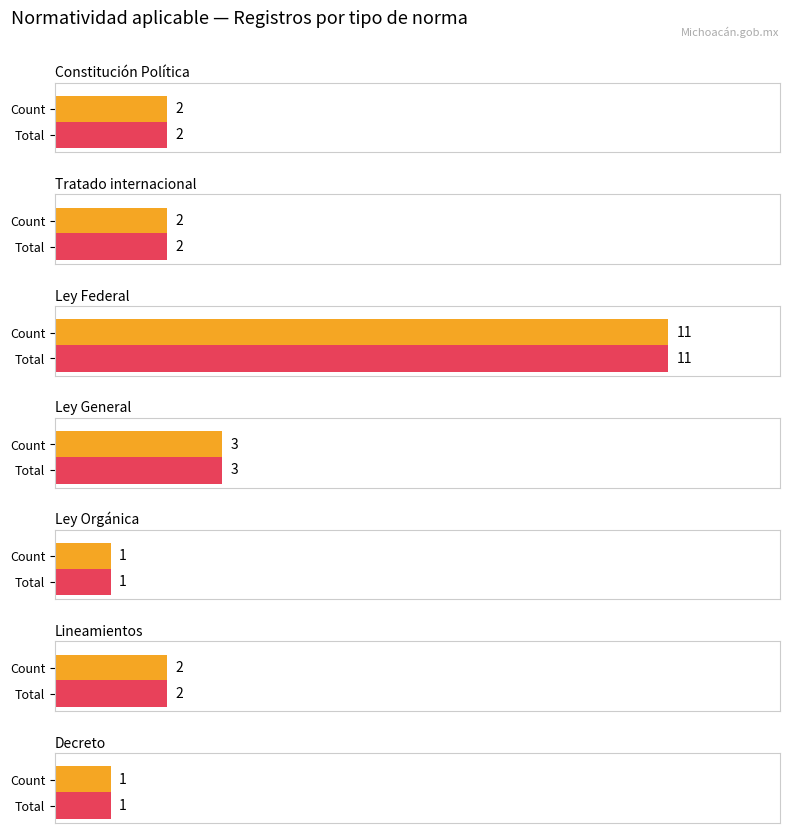

What is the average value?

3